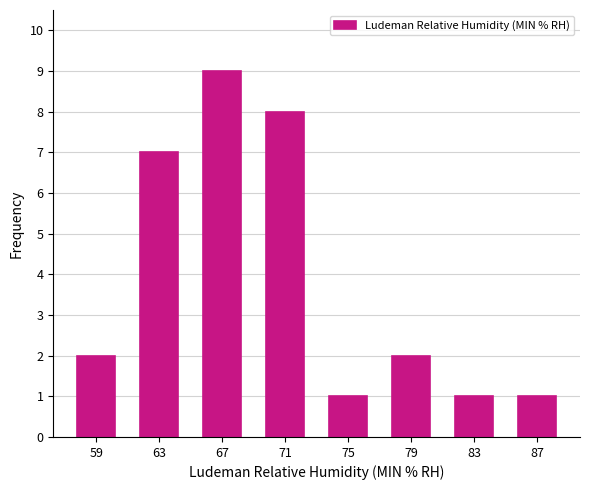

Reading right to left, what are all the values shown in this chart?

1	1	2	1	8	9	7	2